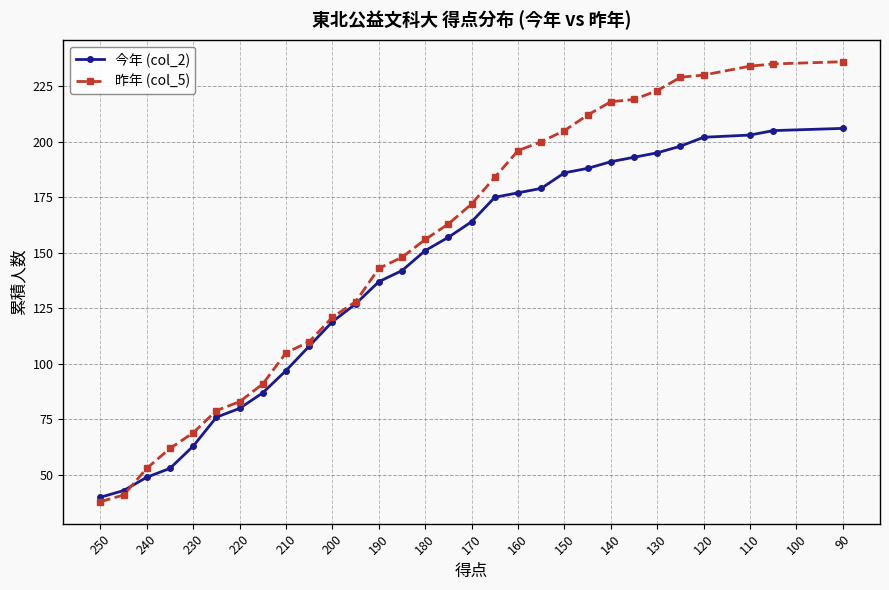

What is the sum of all 今年 (col_2) values?

4191